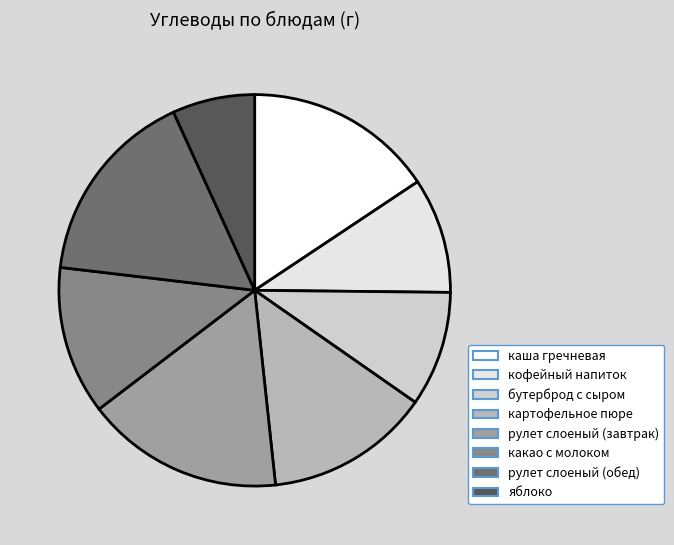

To the nearest percent, what is the difference between the largest and smallest slice percentages?

10%